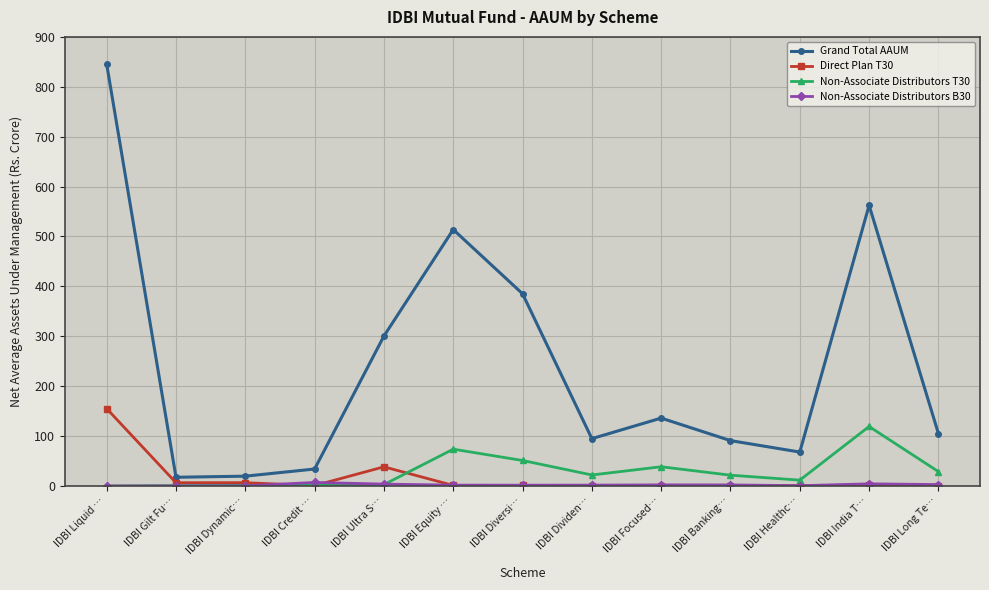

The value of Non-Associate Distributors T30 at IDBI Banking… is 21.6. True or false?

True